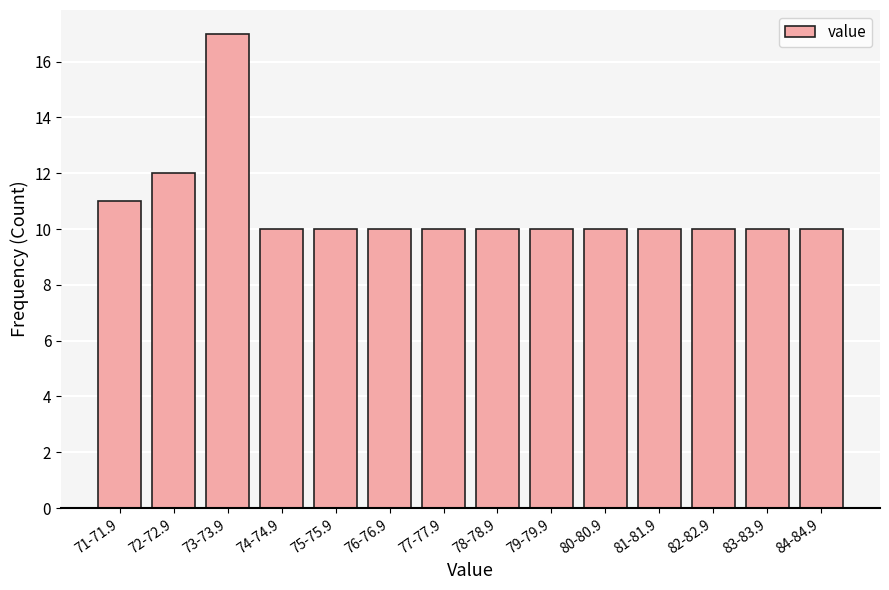

Reading left to right, list all the values displayed in this chart.

11	12	17	10	10	10	10	10	10	10	10	10	10	10